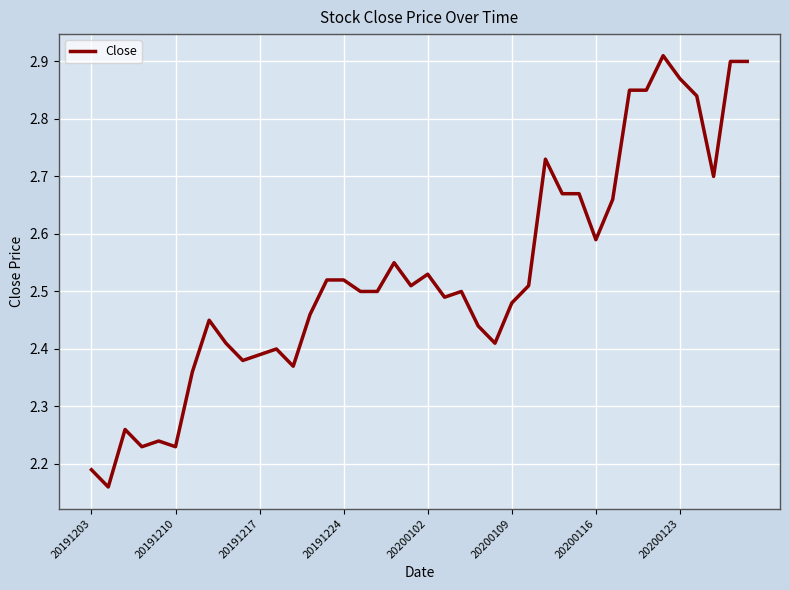

True or false: there are more than 0 points higher than both neighbors.

True